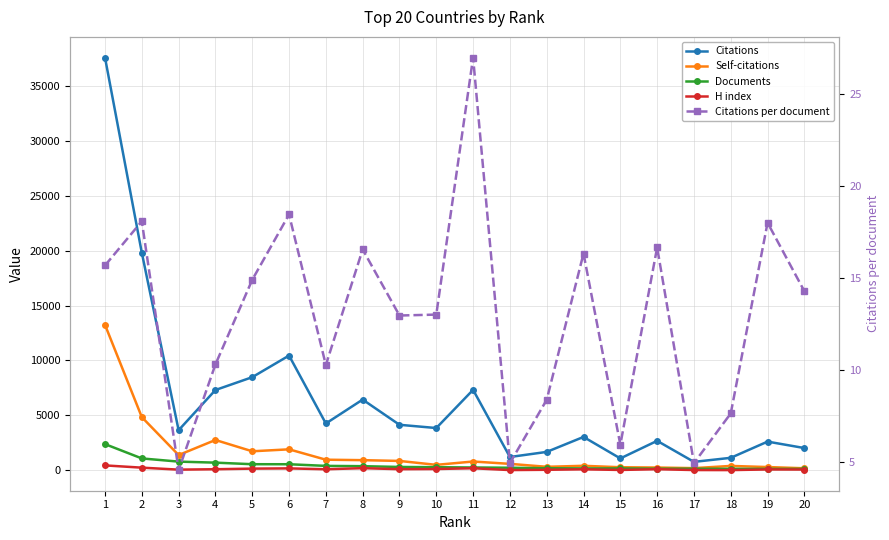

Is it true that Citations per document equals 26.4 at 14?

False